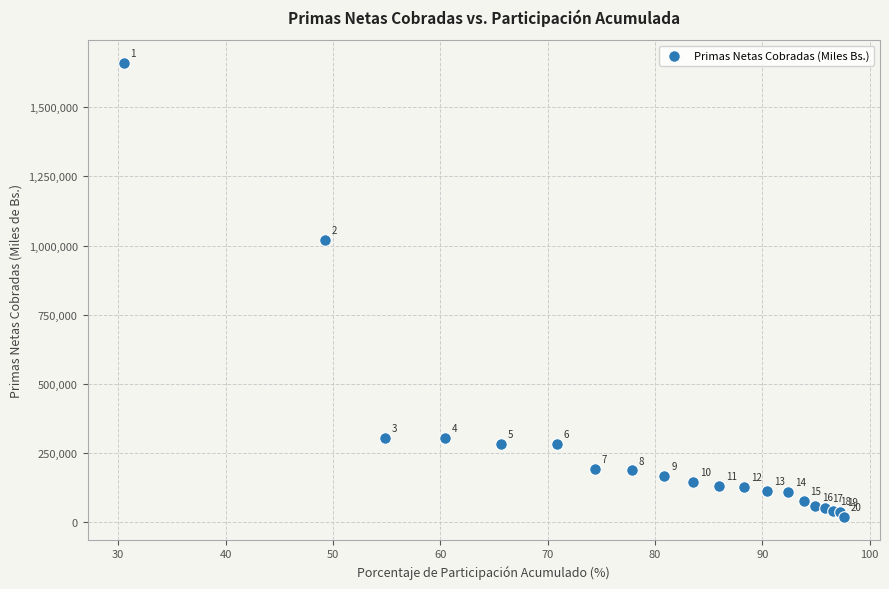

What Y value in the scatter plot is closest to 839452?

1021084.0